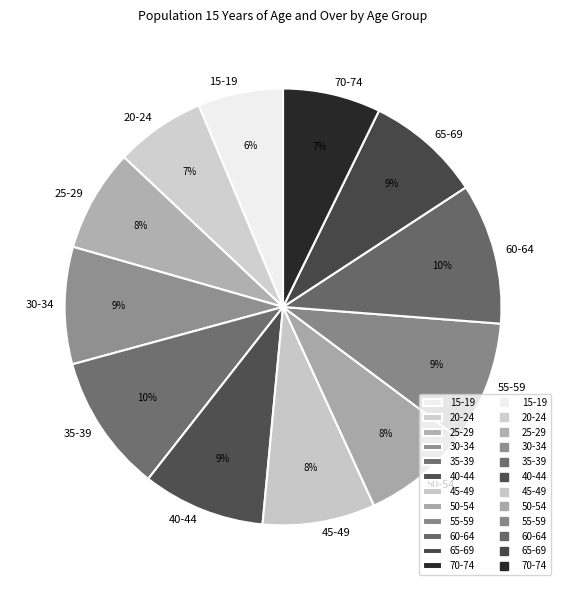

Is it true that 70-74 is 7% of the pie?

True